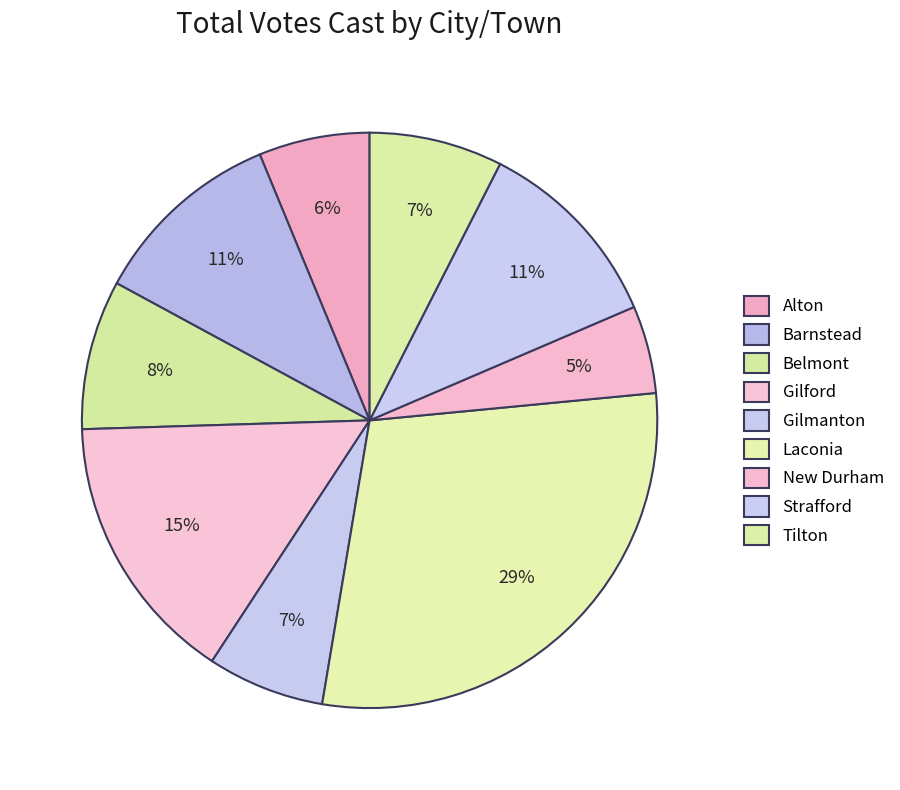

To the nearest percent, what is the average slice percentage?

11%